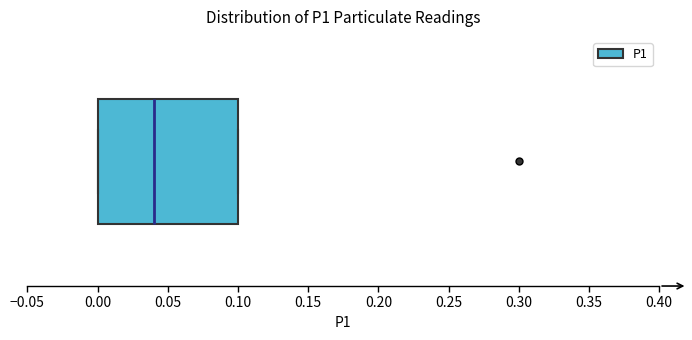

Transcribe this box plot: give where the median line is, the range the box spans, and where the two whiskers end, as read against the x-axis. The values are not printed on the chart, so give them approximately, as read against the axis.

median 0.04, box 0.00 to 0.10, whiskers 0.00 to 0.10